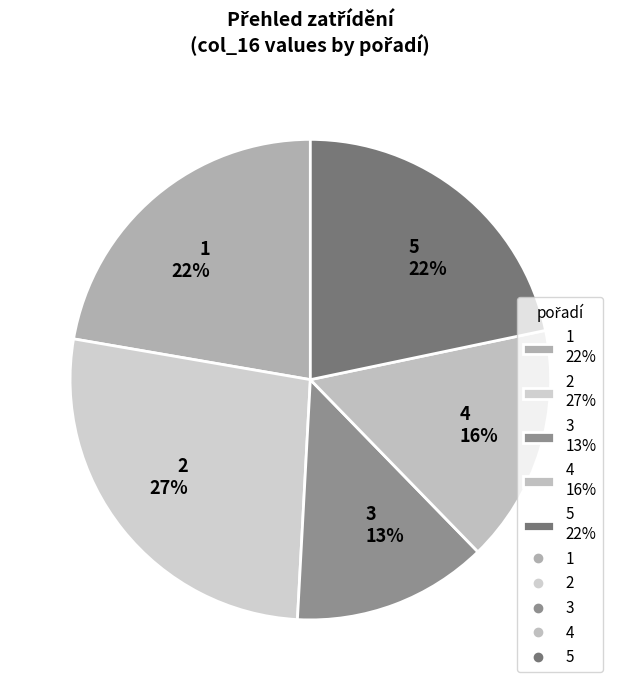

To the nearest percent, what is the average slice percentage?

20%